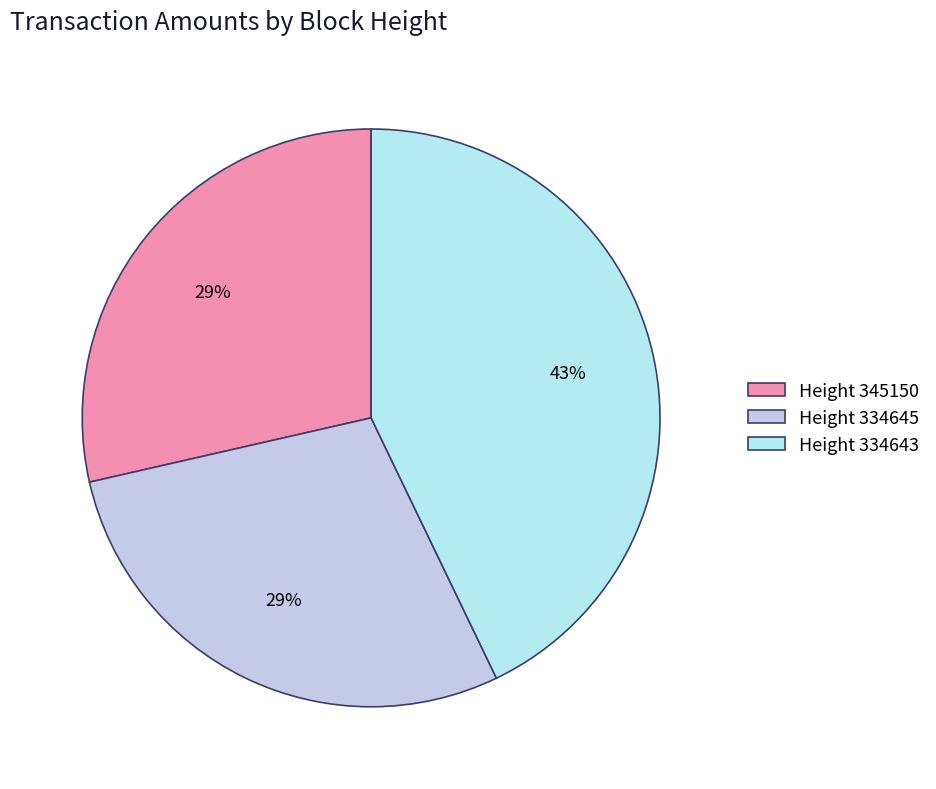

How many segments does this pie chart have?

3